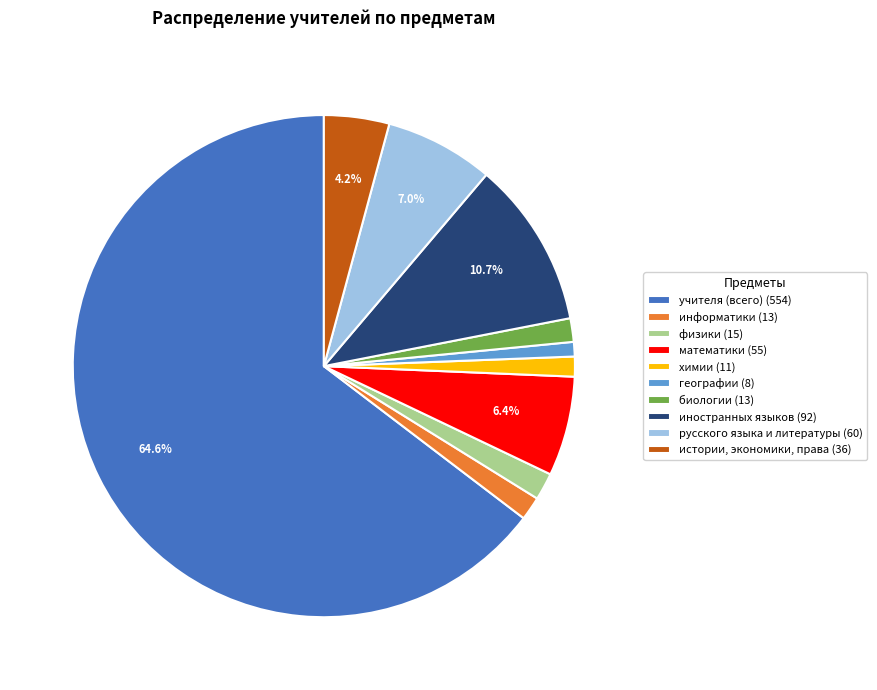

Combined, do географии and биологии account for over 50%?

No